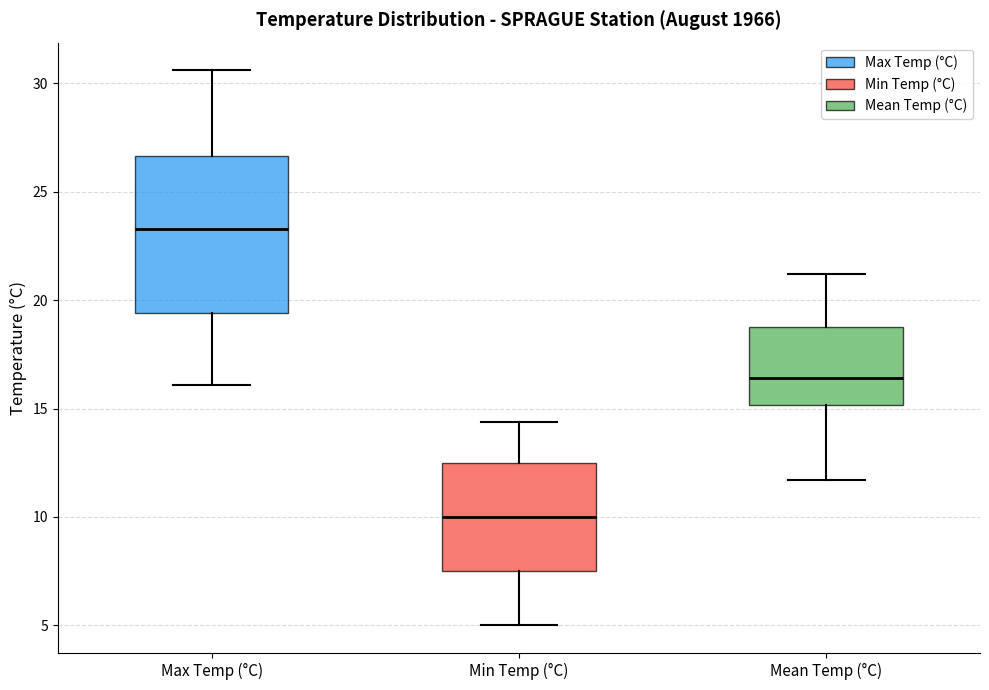

Comparing the boxes themselves (not the whiskers), which one is the tallest?

Max Temp (°C)